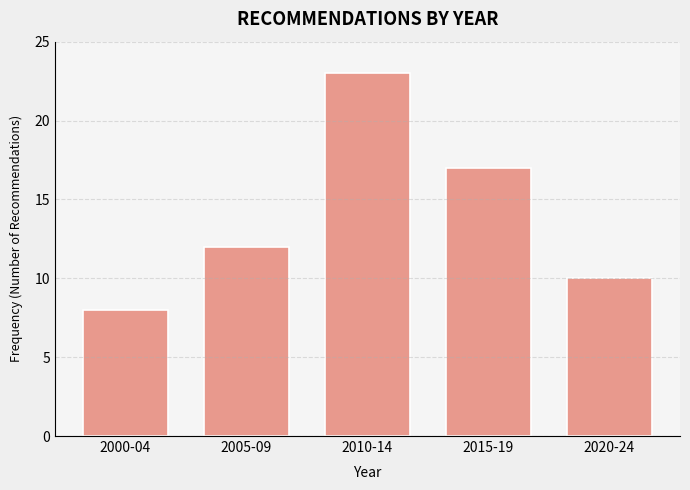

Reading right to left, list all the values displayed in this chart.

2020-24=10	2015-19=17	2010-14=23	2005-09=12	2000-04=8